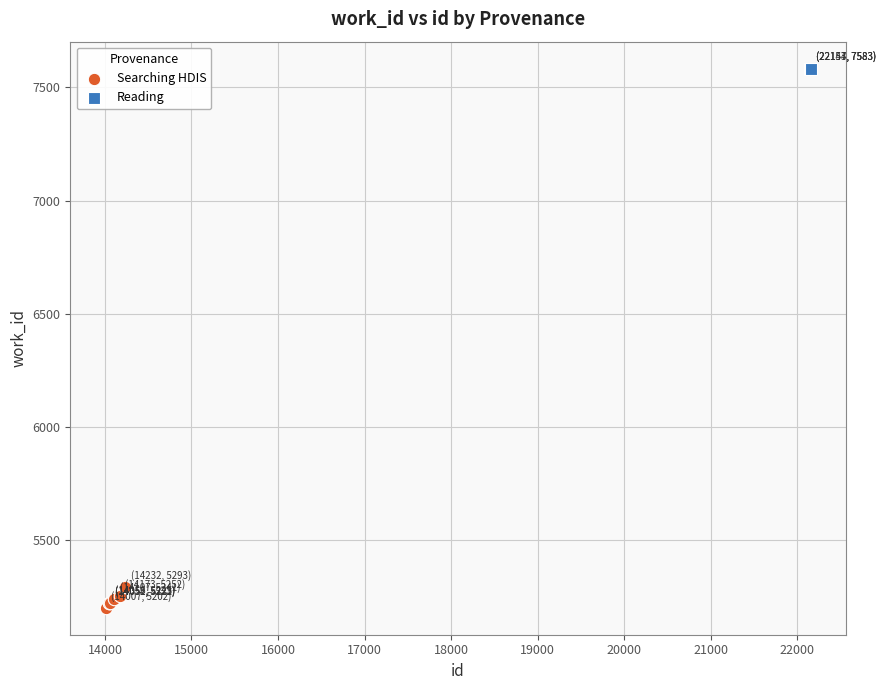

Which series contains the highest Y value?

Reading